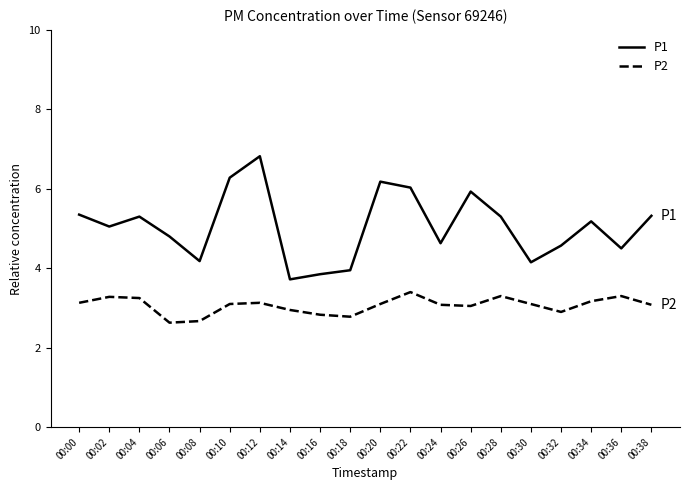

Rank the series by their maximum value, from highest to lowest.

P1, P2